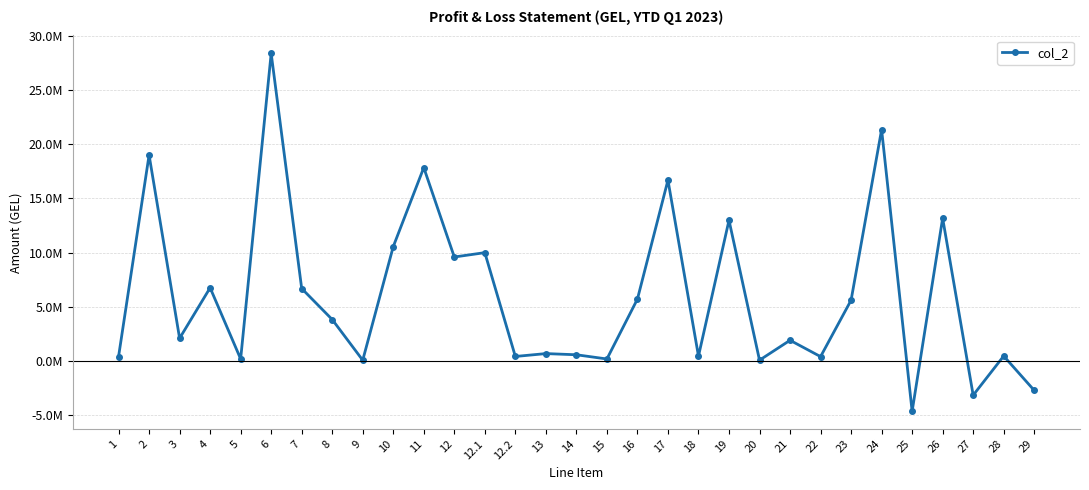

List the labels in order of value, smallest first.

25, 27, 29, 9, 20, 15, 5, 22, 1, 12.2, 18, 28, 14, 13, 21, 3, 8, 23, 16, 7, 4, 12, 12.1, 10, 19, 26, 17, 11, 2, 24, 6